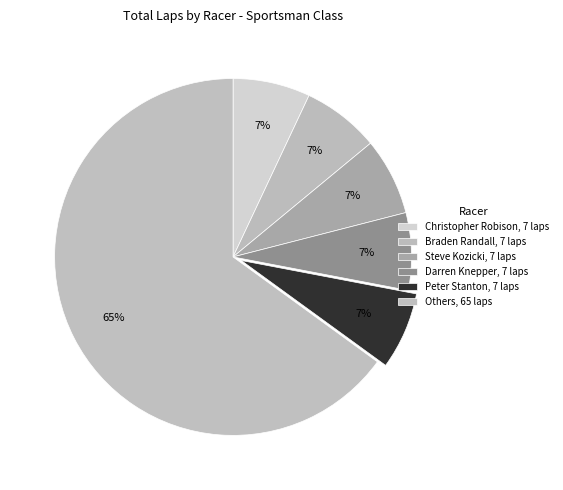

How many segments does this pie chart have?

6